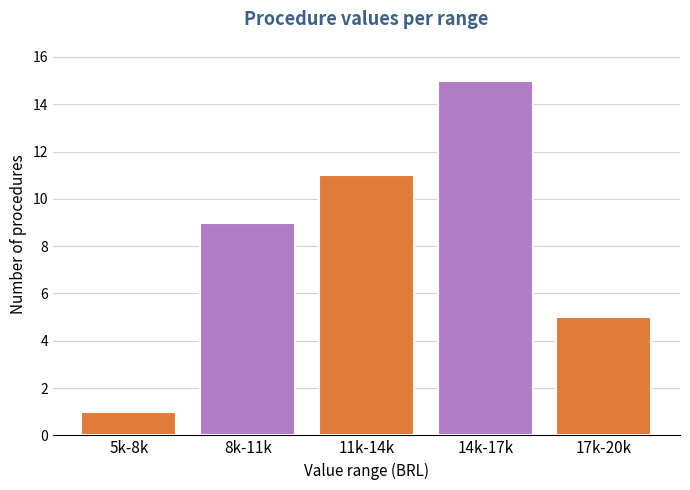

Reading left to right, transcribe all the data shown in this chart.

5k-8k=1	8k-11k=9	11k-14k=11	14k-17k=15	17k-20k=5